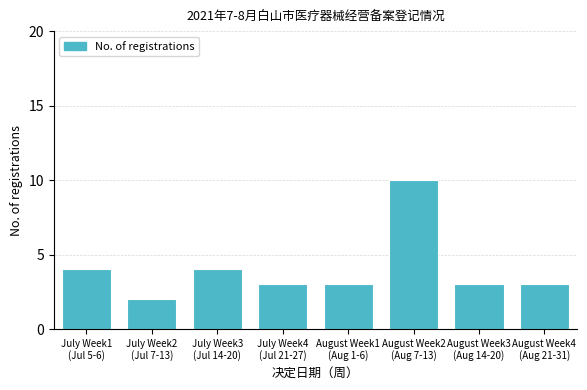

Reading right to left, list all the values displayed in this chart.

3	3	10	3	3	4	2	4